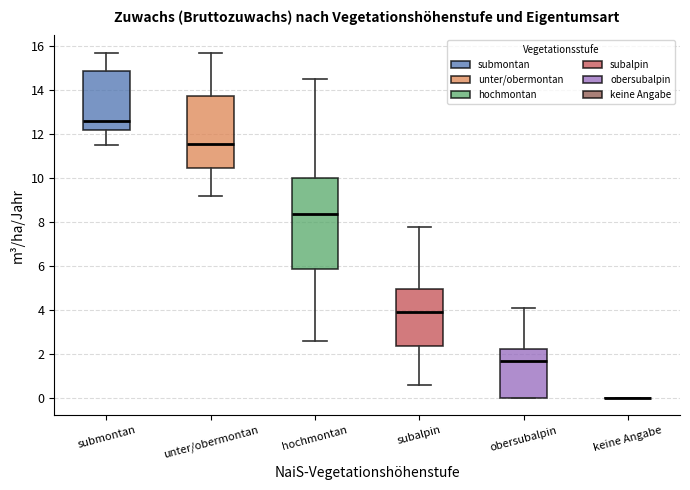

Where is the lower edge of the box for unter/obermontan on the y-axis? The values are not printed on the chart, so give them approximately, as read against the axis.

10.4